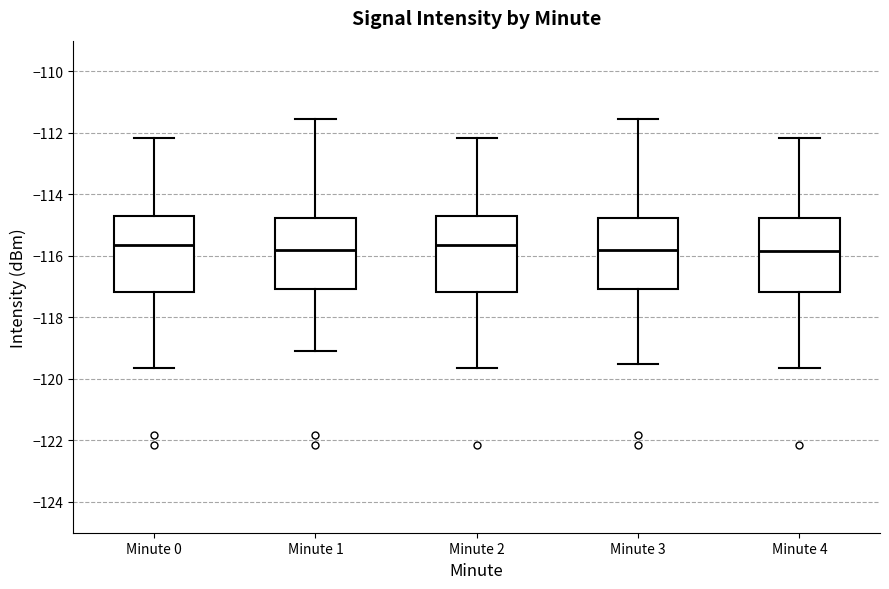

Where is the lower edge of the box for Minute 4 on the y-axis? The values are not printed on the chart, so give them approximately, as read against the axis.

-117.2